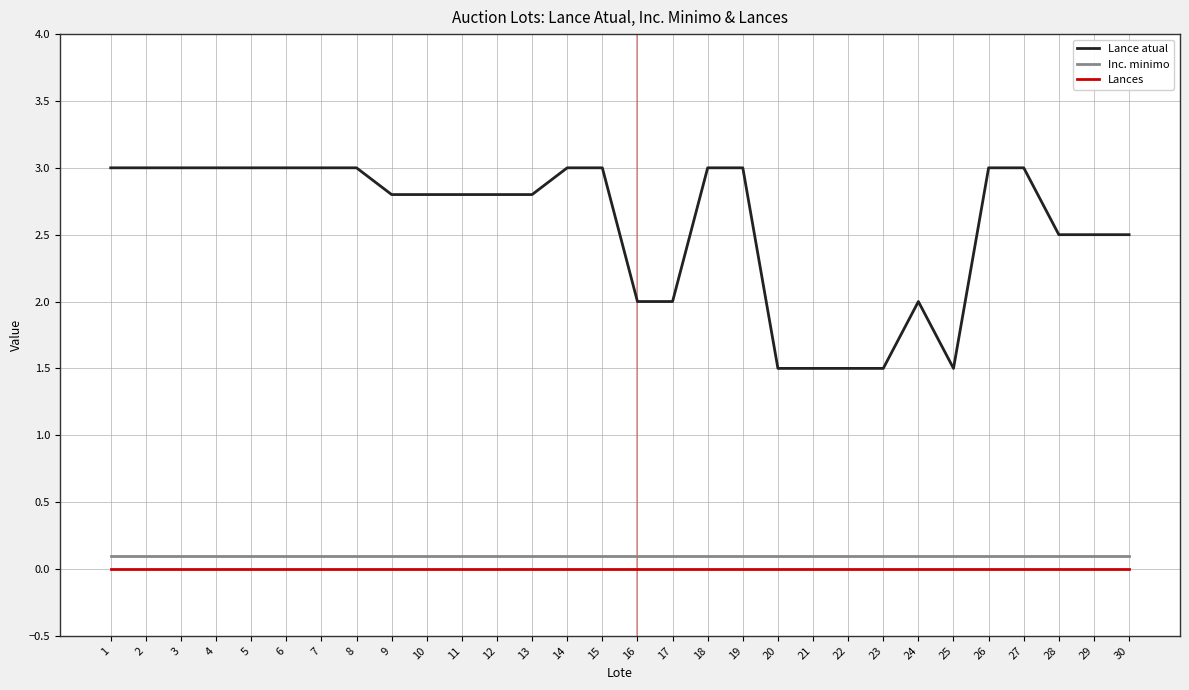

Which series has the largest range (max minus min)?

Lance atual